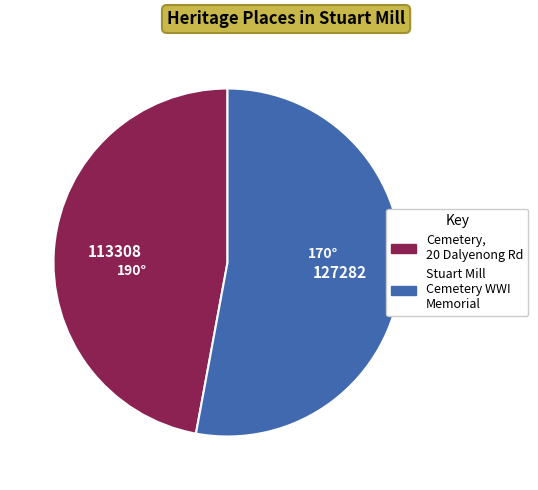

How many segments does this pie chart have?

2